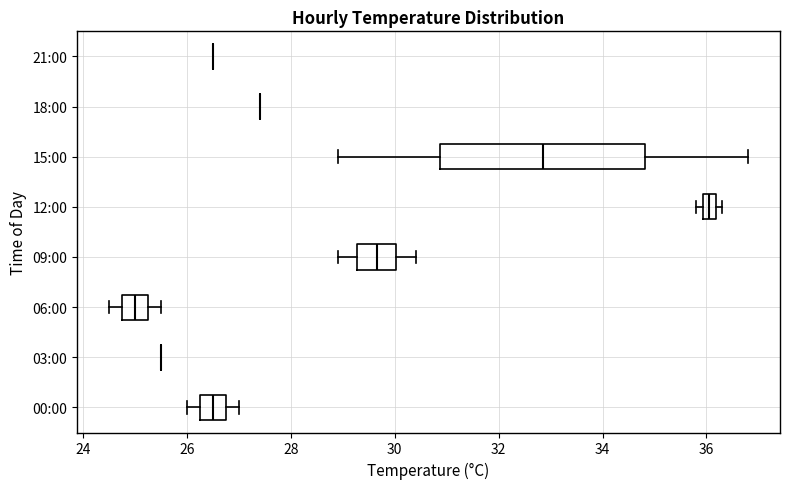

Which box is the widest, from its left edge to its right edge?

15:00